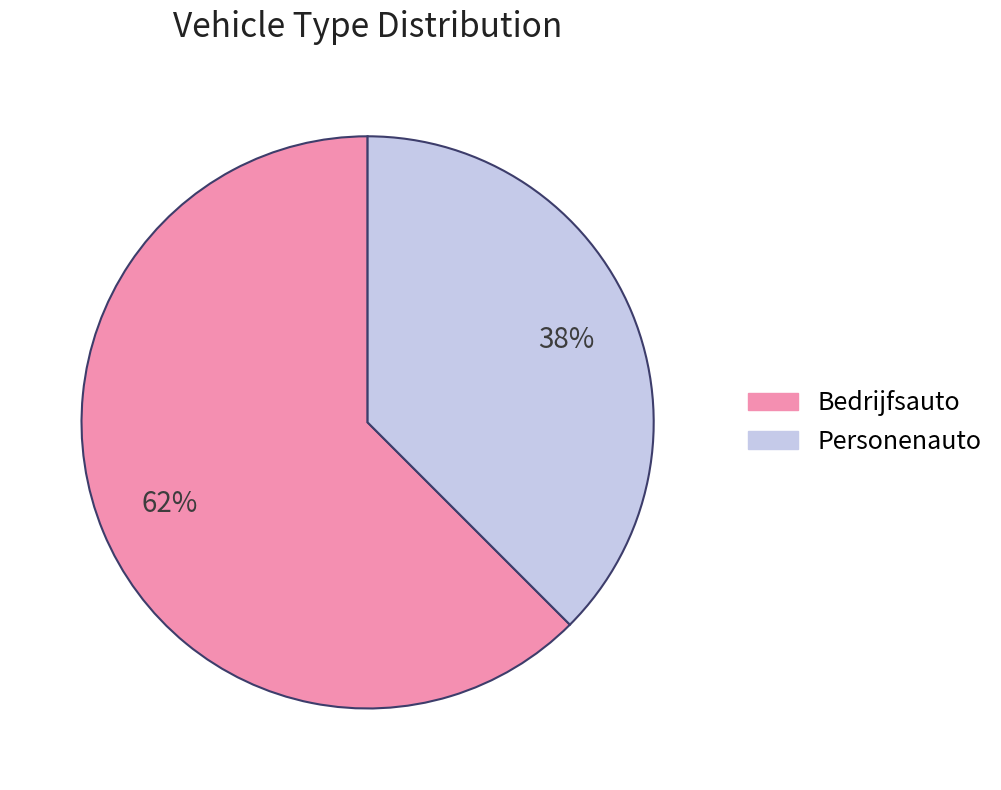

What is the ratio of the value at Personenauto to the value at Bedrijfsauto?

0.6